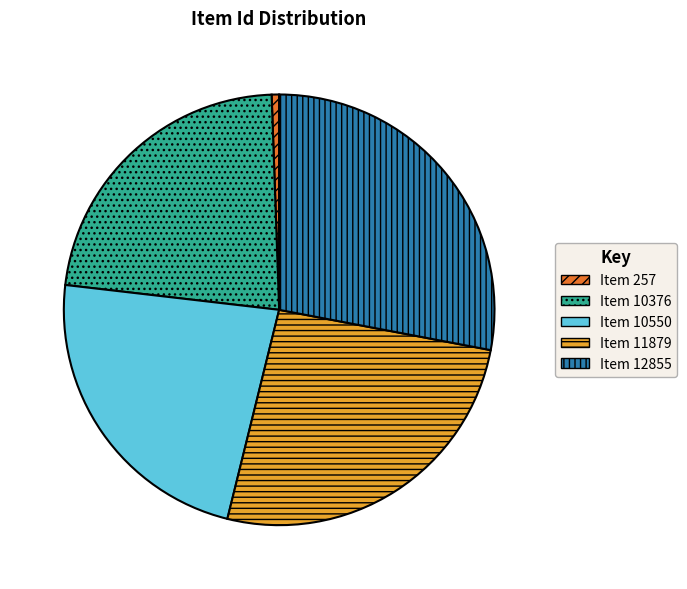

What is the largest slice in the pie chart?

Item 12855